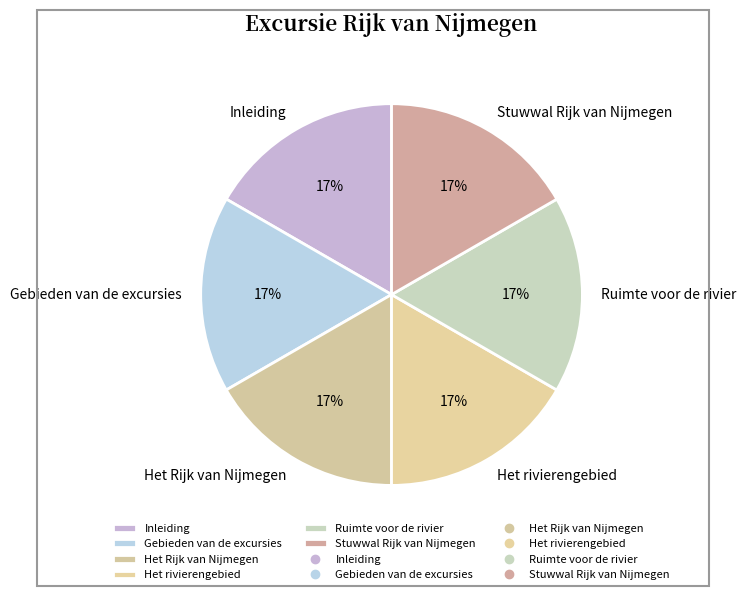

How many segments does this pie chart have?

6